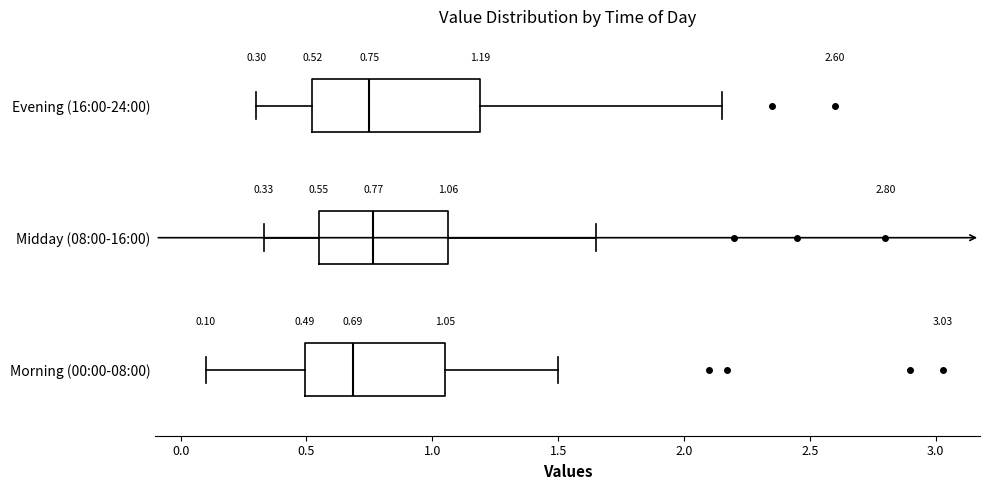

Which box has the furthest to the left median line?

Morning (00:00-08:00)